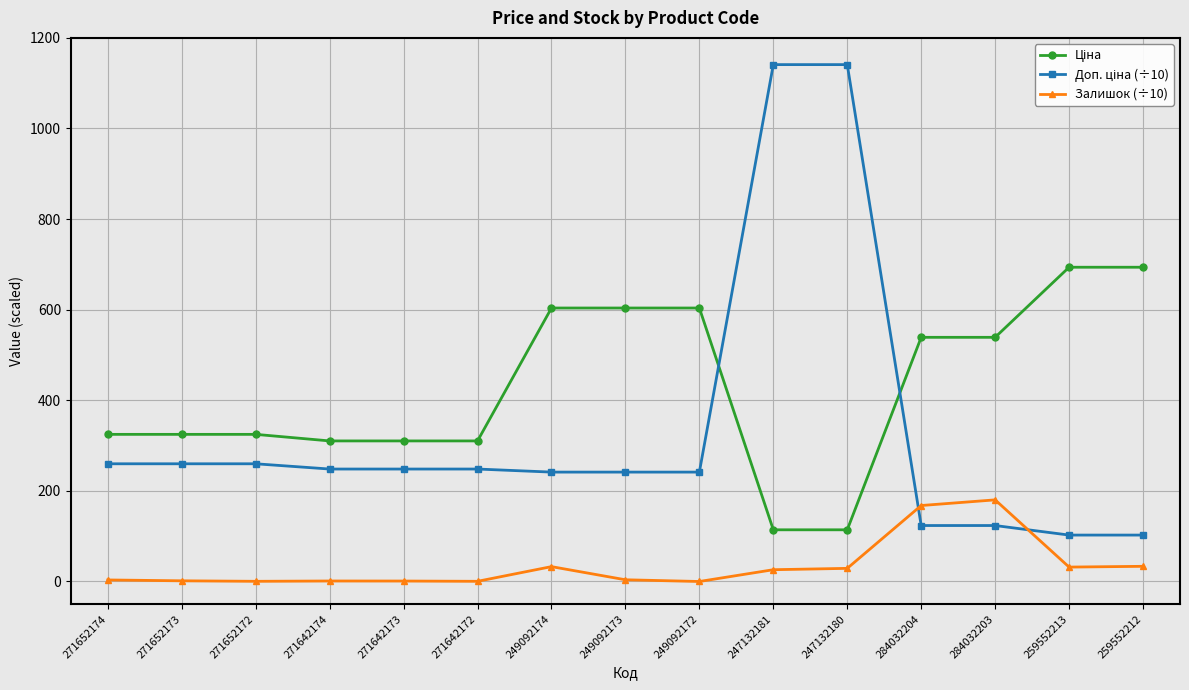

What is the spread (max minus min) of values at 249092174?

570.9